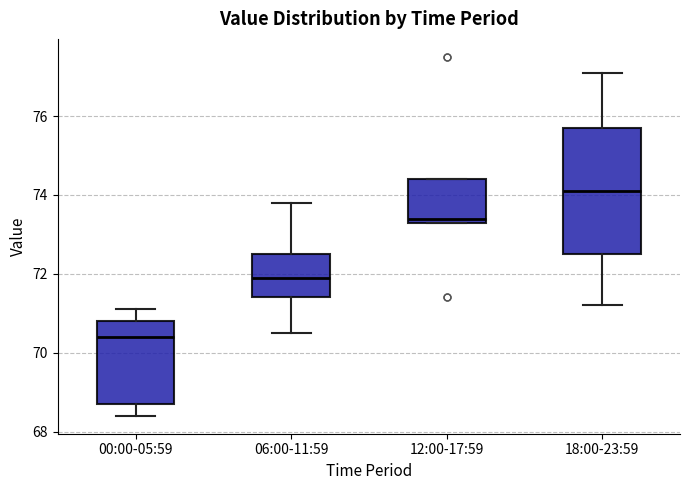

Where is the lower edge of the box for 00:00-05:59 on the y-axis? The values are not printed on the chart, so give them approximately, as read against the axis.

68.8